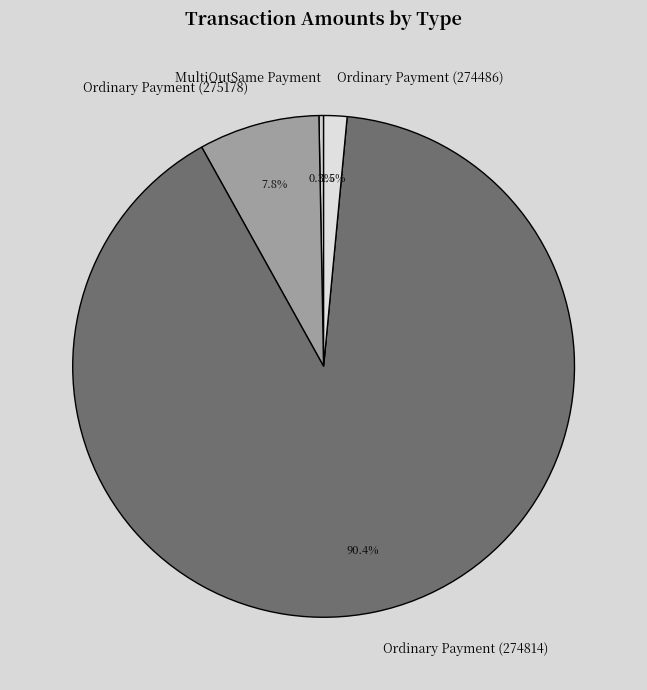

True or false: Ordinary Payment (274814) accounts for 90% of the total.

True